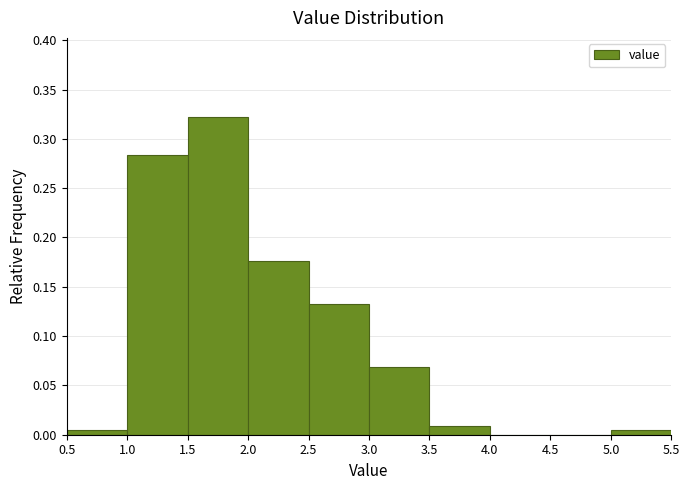

What is the height of the bar covering 3.5 to 4.0 on the x-axis? The values are not printed on the chart, so give them approximately, as read against the axis.

0.010